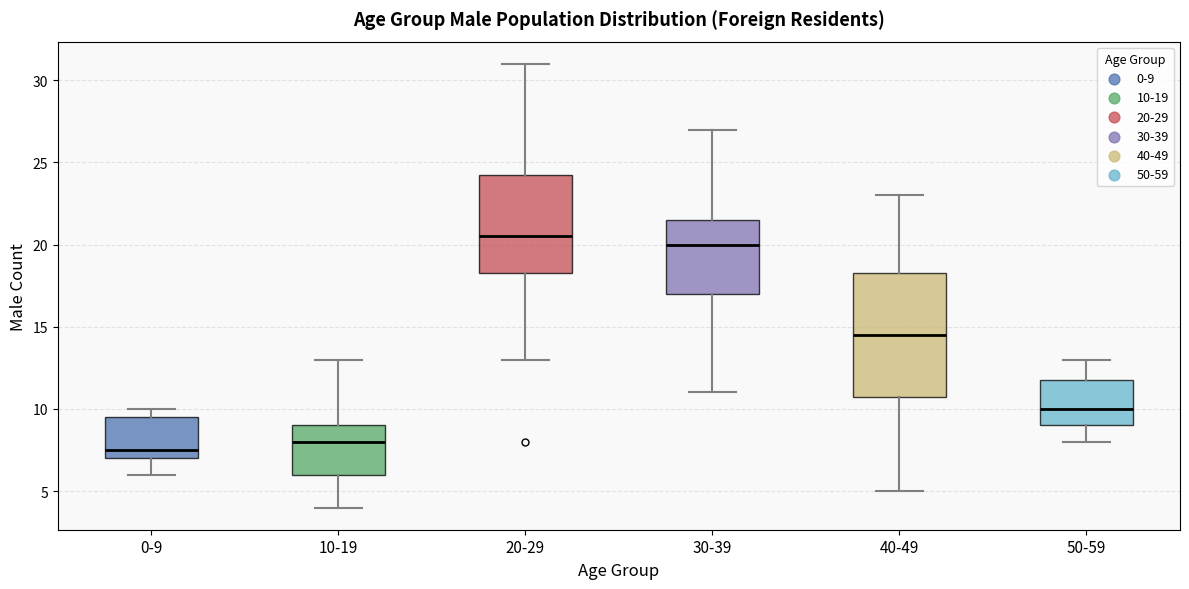

Comparing the boxes themselves (not the whiskers), which one is the tallest?

40-49